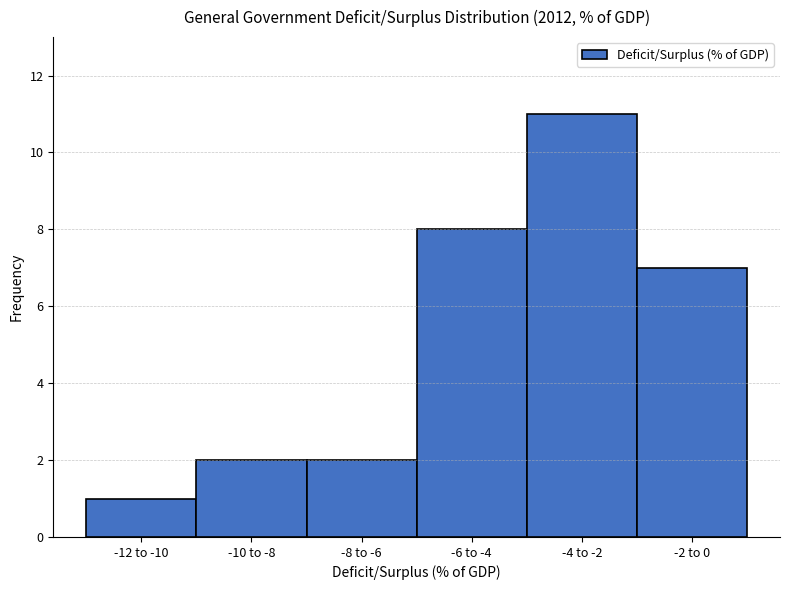

Reading left to right, what are all the values shown in this chart?

1	2	2	8	11	7